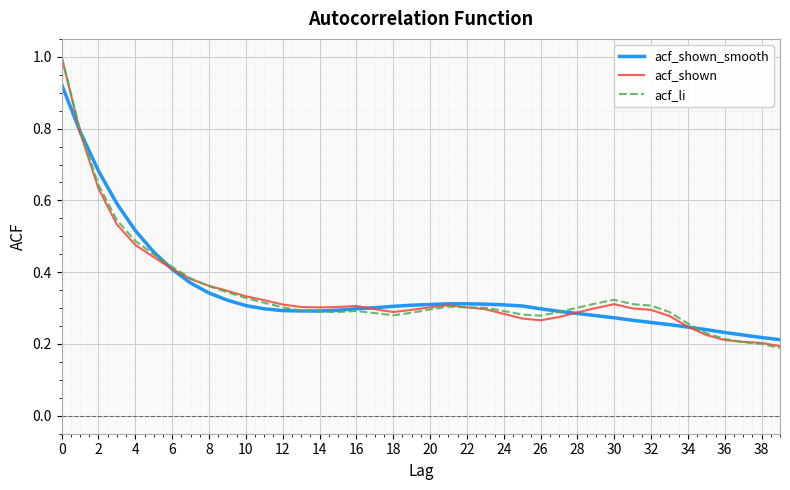

List the series in order of their overall mean, highest first.

acf_li, acf_shown_smooth, acf_shown